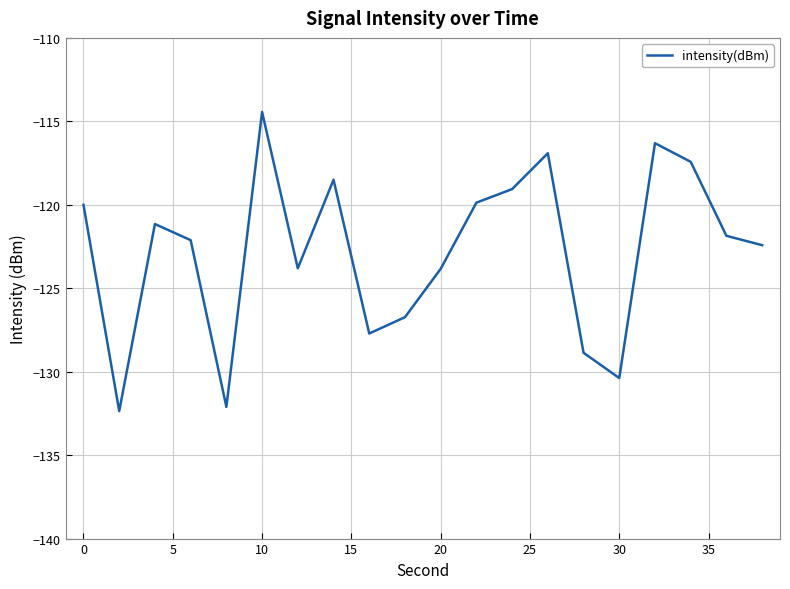

What is the sum of all values?

-2455.9